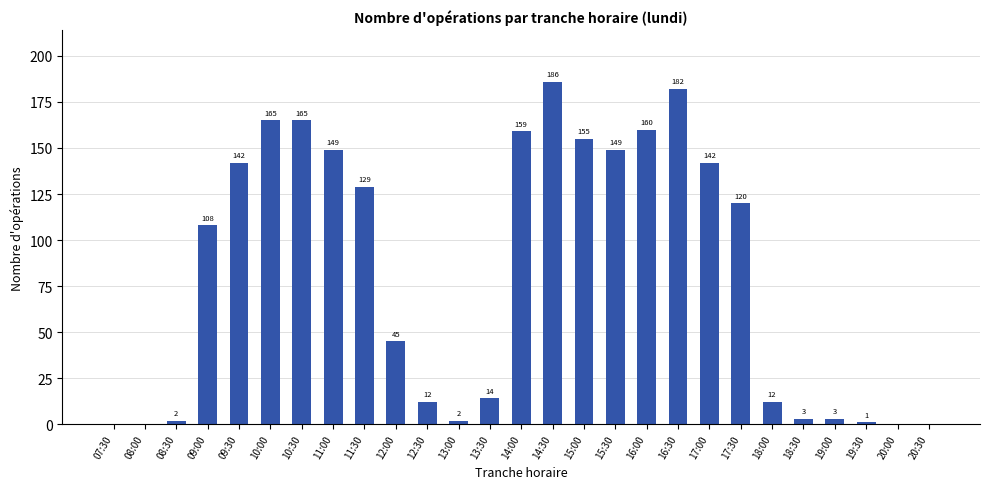

What is the change in value from 09:30 to 14:30?

+44